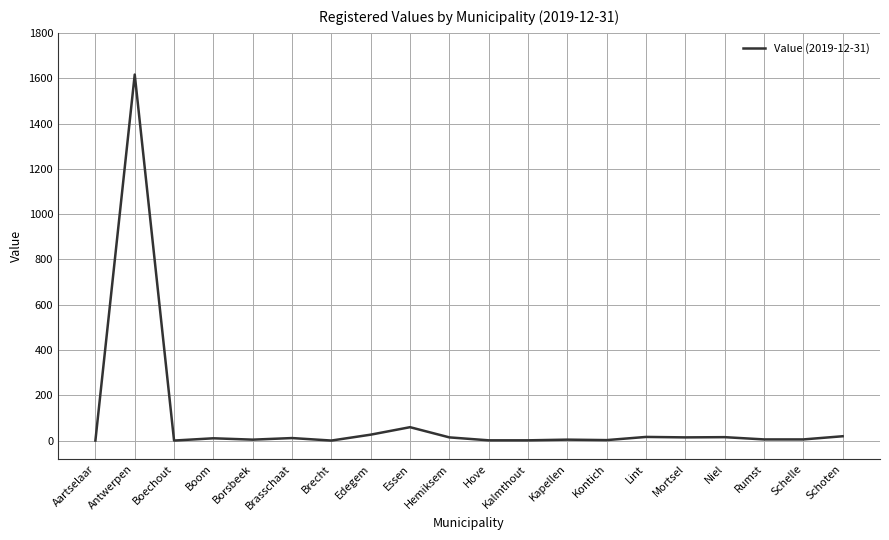

What is the difference between the maximum and minimum values?

1615